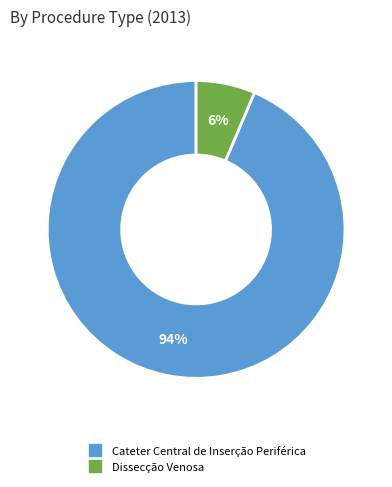

How many segments does this pie chart have?

2